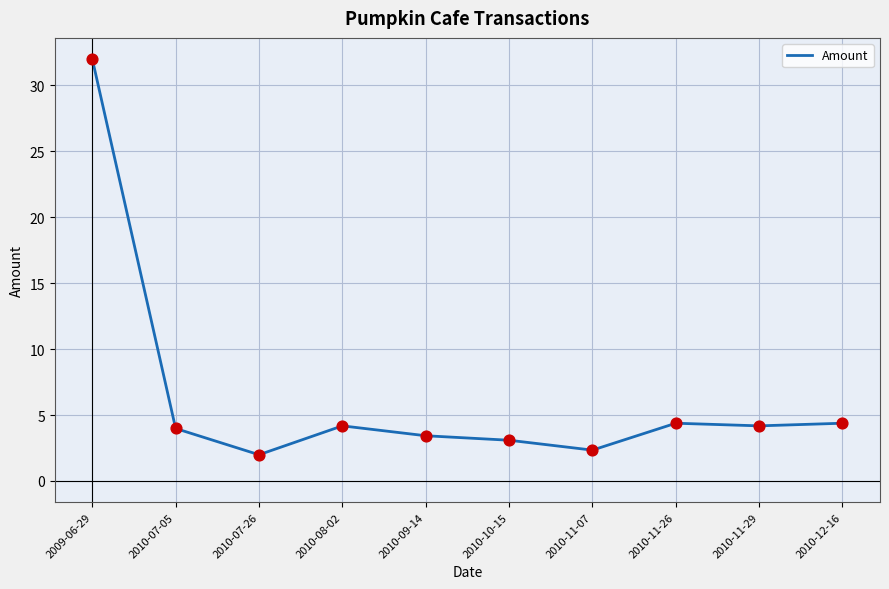

Which has a higher value, 2010-08-02 or 2010-11-07?

2010-08-02